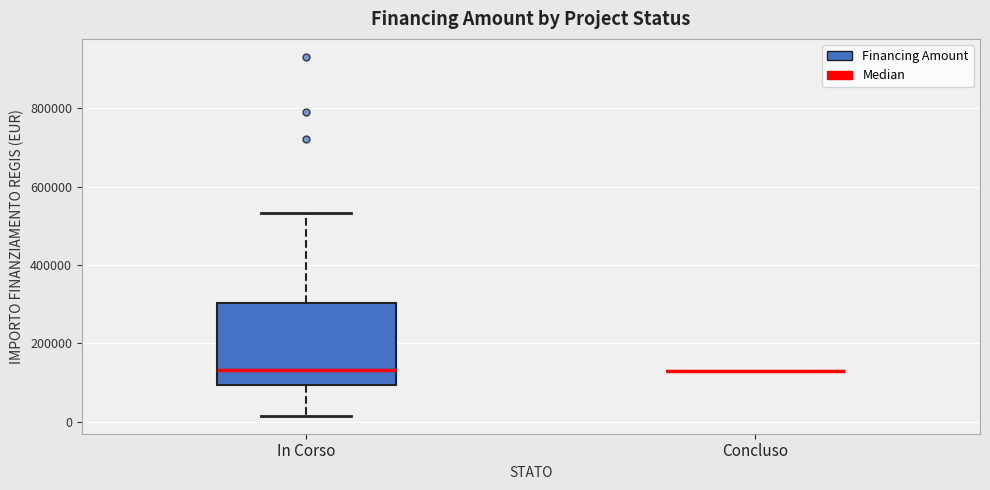

Which box is the tallest, from its lower edge to its upper edge?

In Corso